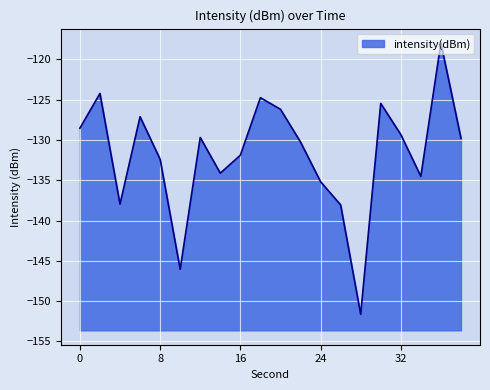

Which category has the highest value across all series?

36